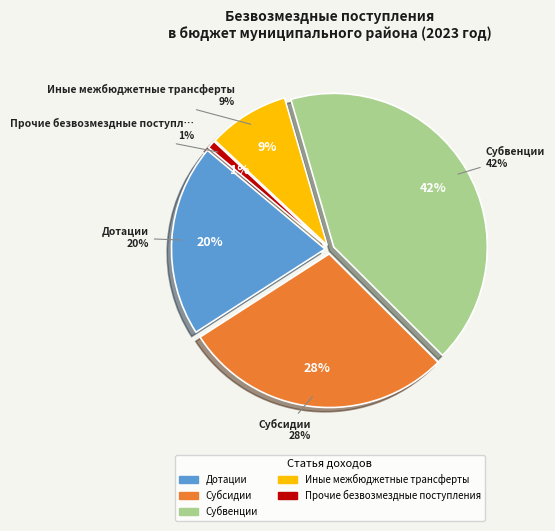

Rank the categories by value from lowest to highest.

Прочие безвозмездные поступления, Иные межбюджетные трансферты, Дотации, Субсидии, Субвенции